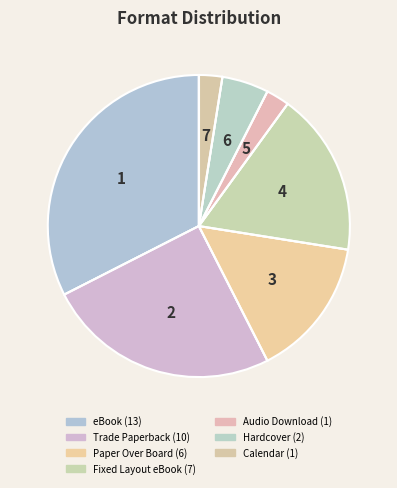

Between Trade Paperback and Calendar, which is larger?

Trade Paperback